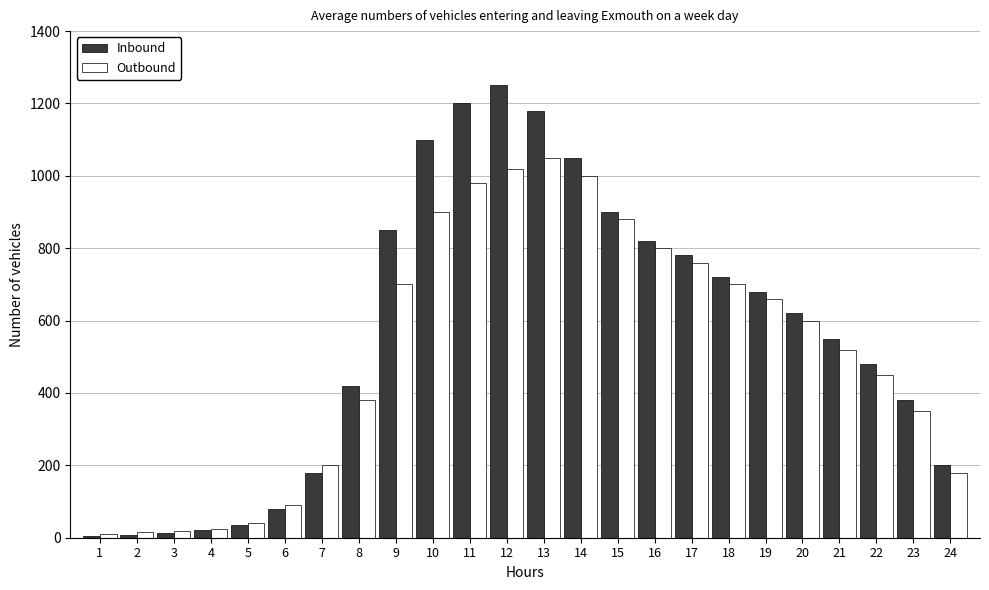

What is the sum of all Outbound values?

12328